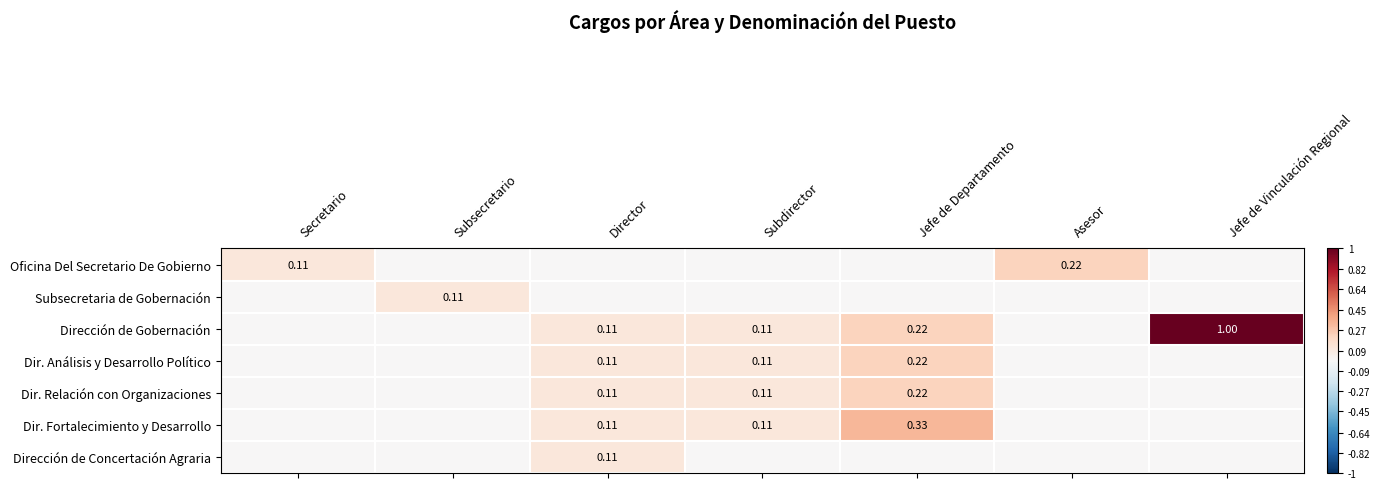

What is the total value across all series at Secretario?

0.1